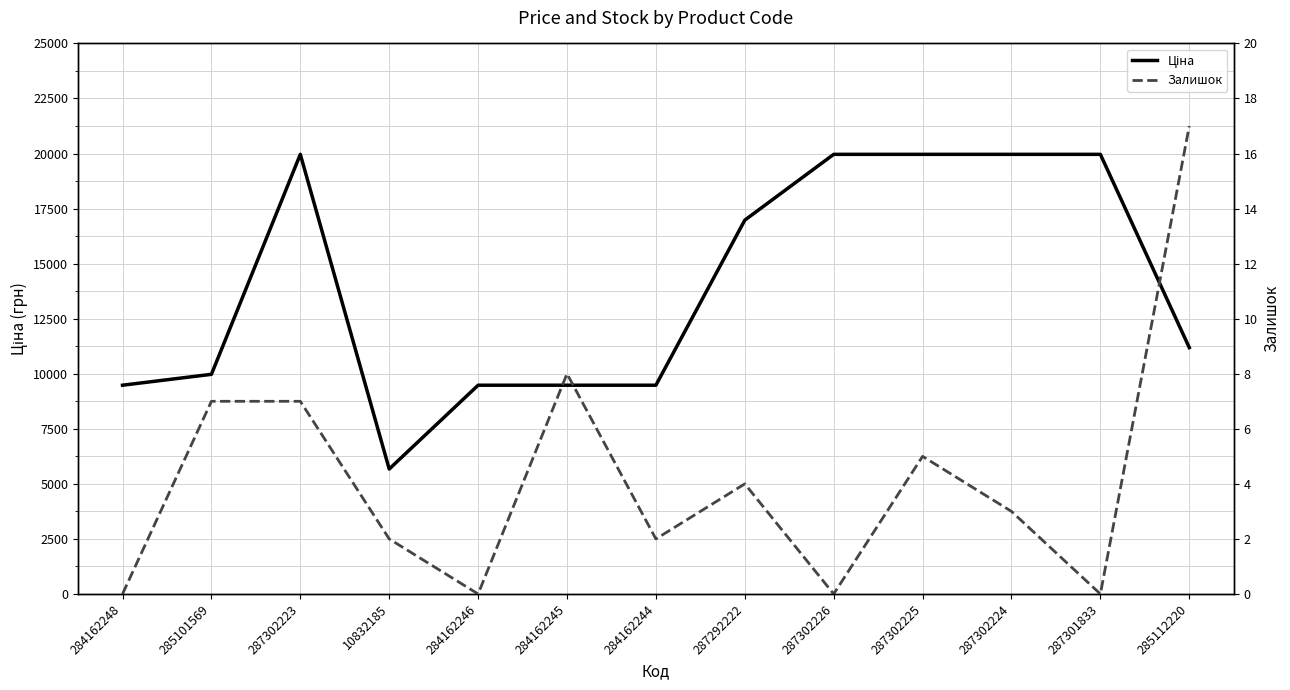

Reading left to right, list all the values displayed in this chart.

Ціна: 284162248=9480.1	285101569=9975.0	287302223=19964.2	10832185=5673.8	284162246=9480.1	284162245=9480.1	284162244=9480.1	287292222=16976.3	287302226=19964.2	287302225=19964.2	287302224=19964.2	287301833=19964.2	285112220=11188.2
Залишок: 284162248=0.0	285101569=7.0	287302223=7.0	10832185=2.0	284162246=0.0	284162245=8.0	284162244=2.0	287292222=4.0	287302226=0.0	287302225=5.0	287302224=3.0	287301833=0.0	285112220=17.0